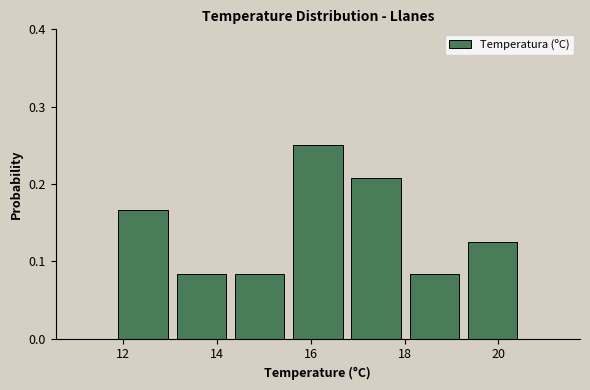

Reading left to right, list every bar in this chart as the range it spans on the x-axis followed by its height. Neither the bar edges nor the heights are printed on the chart, so give them approximately, as read against the axes.

11.8 to 13.0: 0.17
13.0 to 14.2: 0.08
14.2 to 15.6: 0.08
15.6 to 16.8: 0.25
16.8 to 18.0: 0.21
18.0 to 19.2: 0.08
19.2 to 20.6: 0.13